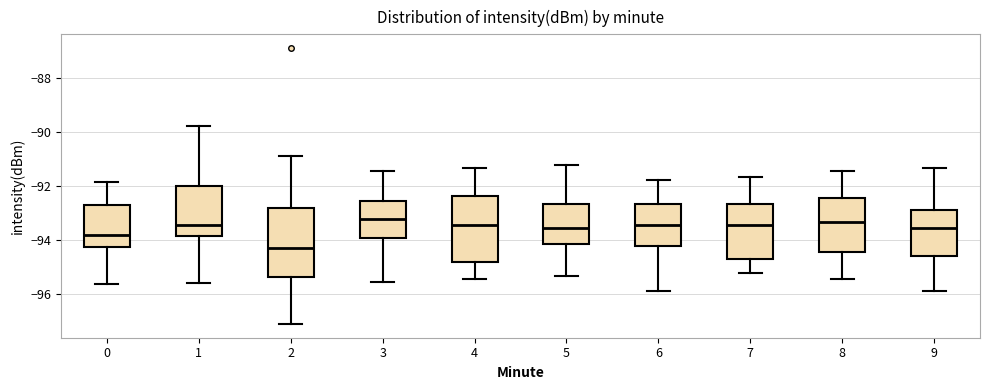

Reading left to right, read every box against the y-axis: the position of its median line, the range the box covers, and the ends of its whiskers. The values are not printed on the chart, so give them approximately, as read against the axis.

0: median -93.8, box -94.2 to -92.6, whiskers -95.6 to -91.8
1: median -93.4, box -93.8 to -92.0, whiskers -95.6 to -89.8
2: median -94.4, box -95.4 to -92.8, whiskers -97.2 to -90.8
3: median -93.2, box -94.0 to -92.6, whiskers -95.6 to -91.4
4: median -93.4, box -94.8 to -92.4, whiskers -95.4 to -91.4
5: median -93.6, box -94.2 to -92.6, whiskers -95.4 to -91.2
6: median -93.4, box -94.2 to -92.6, whiskers -95.8 to -91.8
7: median -93.4, box -94.8 to -92.6, whiskers -95.2 to -91.6
8: median -93.4, box -94.4 to -92.4, whiskers -95.4 to -91.4
9: median -93.6, box -94.6 to -92.8, whiskers -95.8 to -91.4